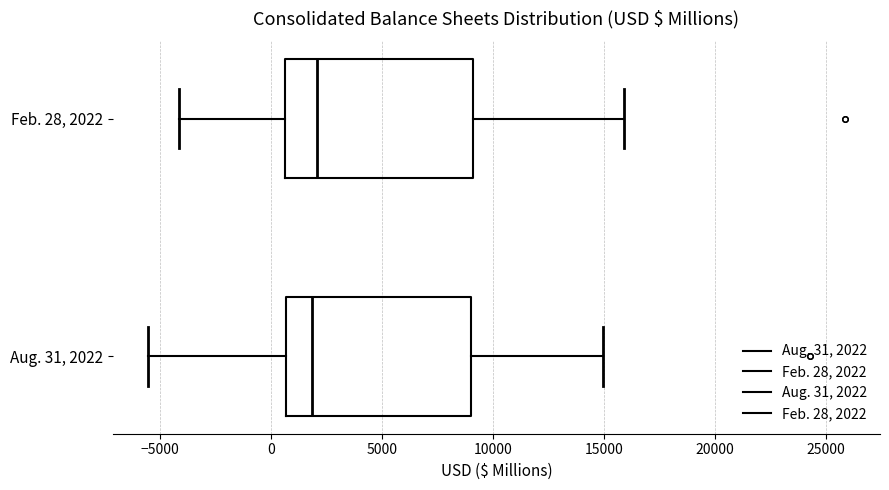

Reading bottom to top, read every box against the x-axis: the position of its median line, the range the box covers, and the ends of its whiskers. The values are not printed on the chart, so give them approximately, as read against the axis.

Aug. 31, 2022: median 2000, box 500 to 9000, whiskers -5500 to 15000
Feb. 28, 2022: median 2000, box 500 to 9000, whiskers -4000 to 16000